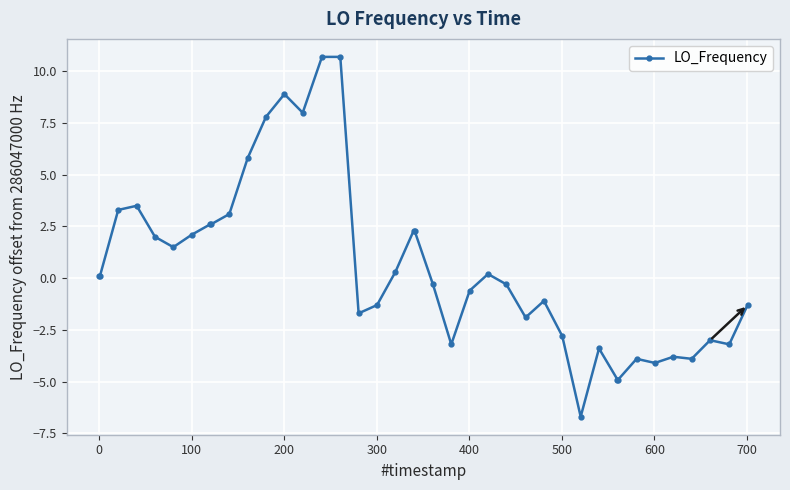

True or false: there are more than 2 points higher than both neighbors.

True